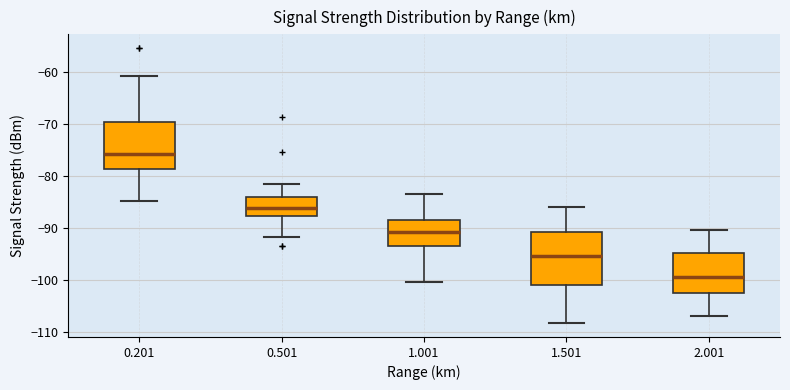

Where does the median line of the box at x = 2.001 sit on the y-axis? The values are not printed on the chart, so give them approximately, as read against the axis.

-99